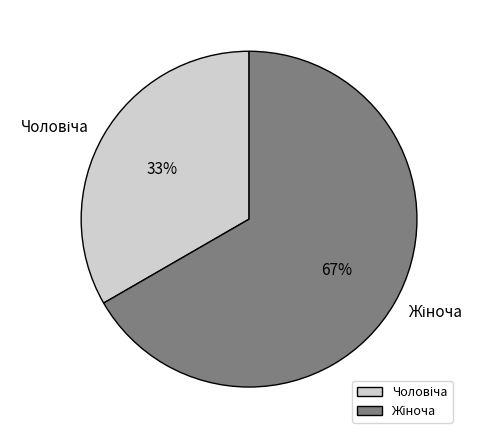

Is there any slice that represents more than half of the pie?

Yes